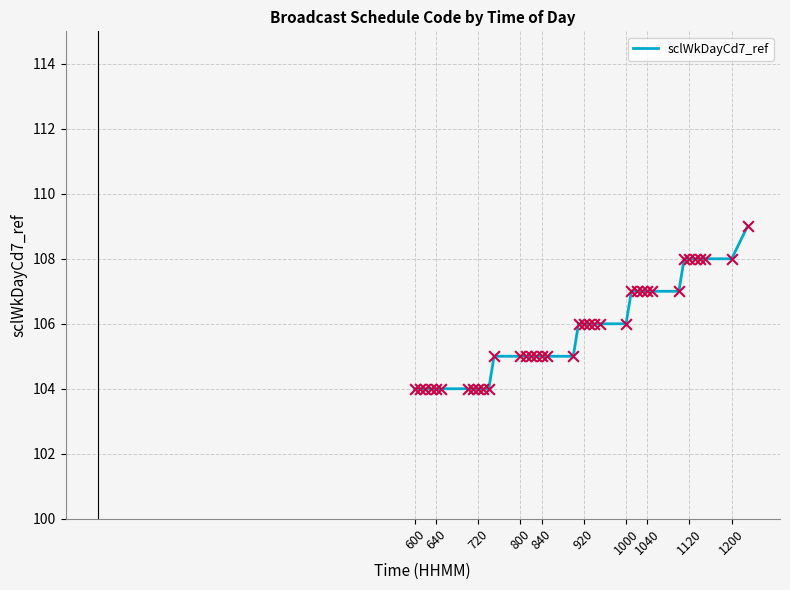

What is the smallest value displayed?

104